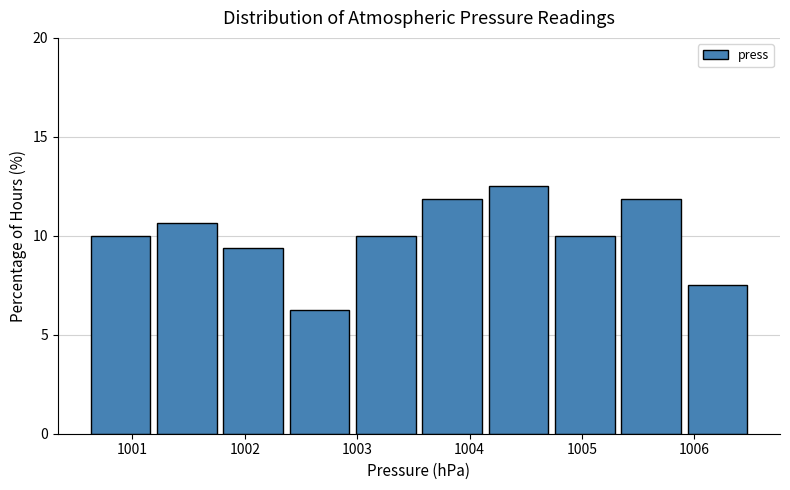

Which range on the x-axis has the tallest bar?

1004.14 to 1004.73